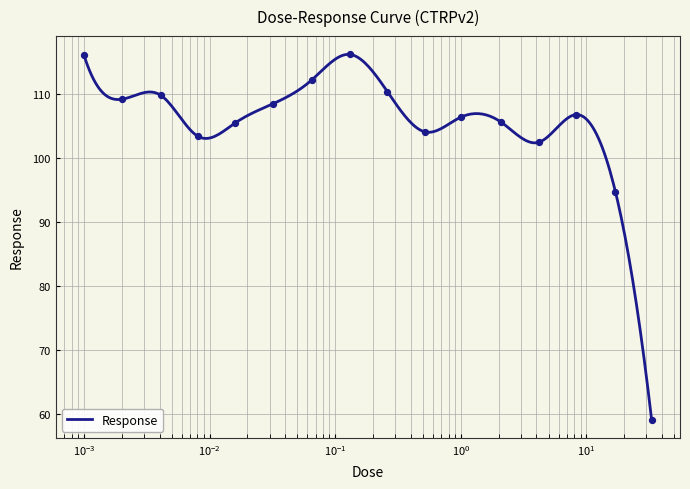

What is the ratio of the value at 17.0 to the value at 0.016?

0.9